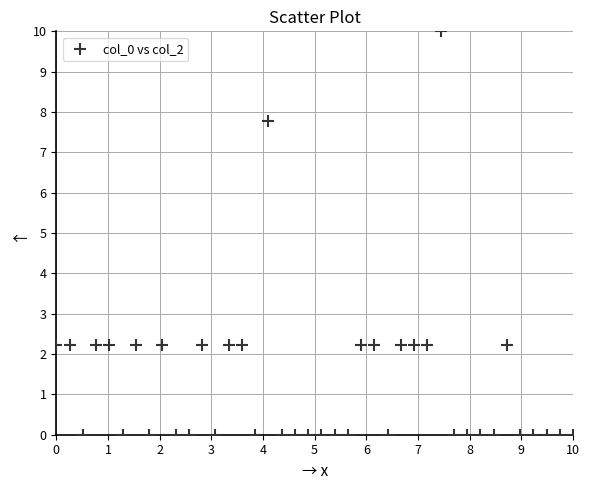

What is the range of Y values (max minus min)?

10.0